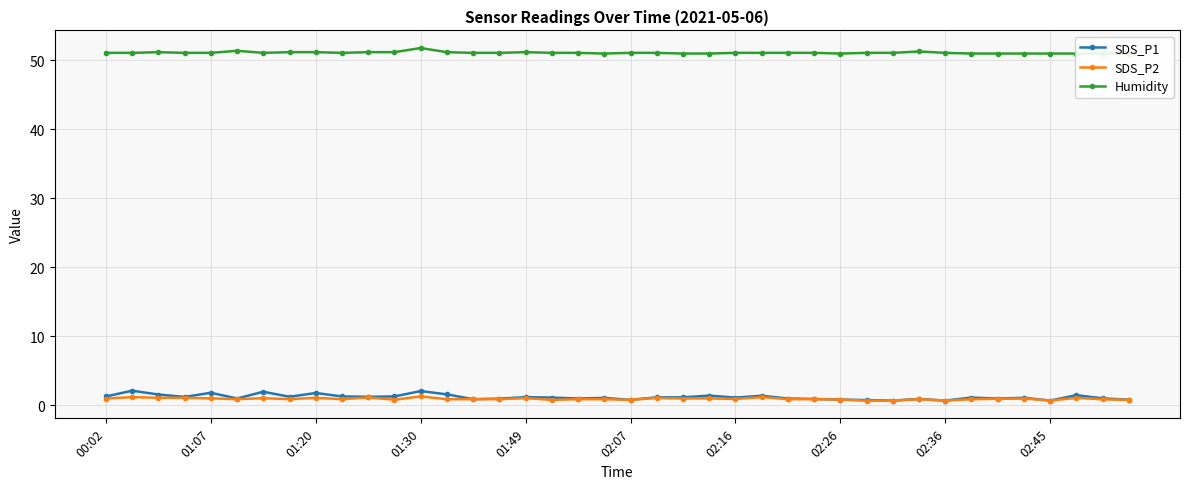

What is the value of the Humidity point at the 10th from the left?

51.1